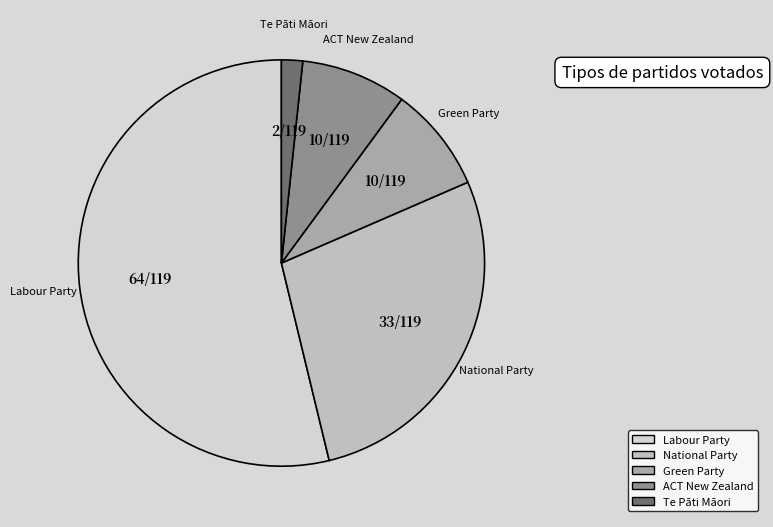

What is the largest slice in the pie chart?

Labour Party